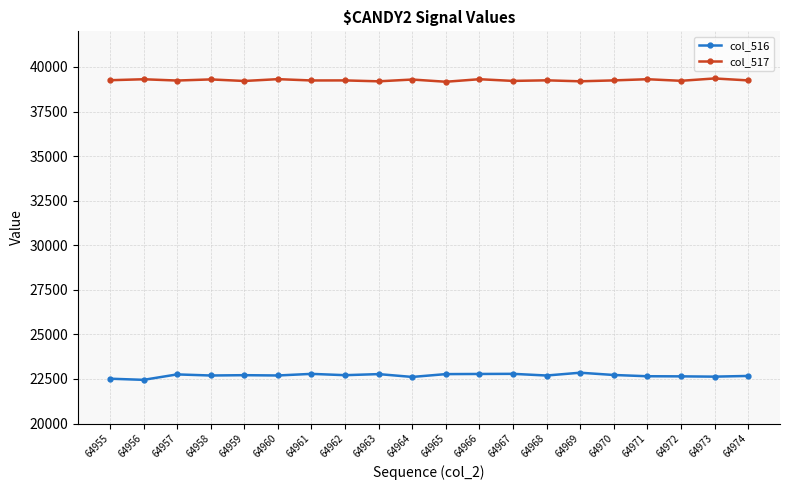

What is the difference between the highest and lowest values at 64957?

16484